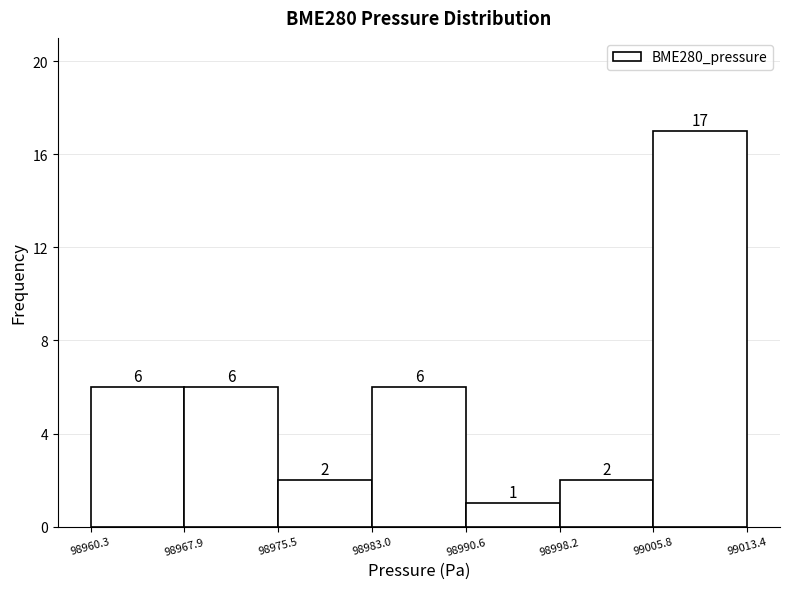

Which range on the x-axis has the tallest bar?

99005.8 to 99013.4